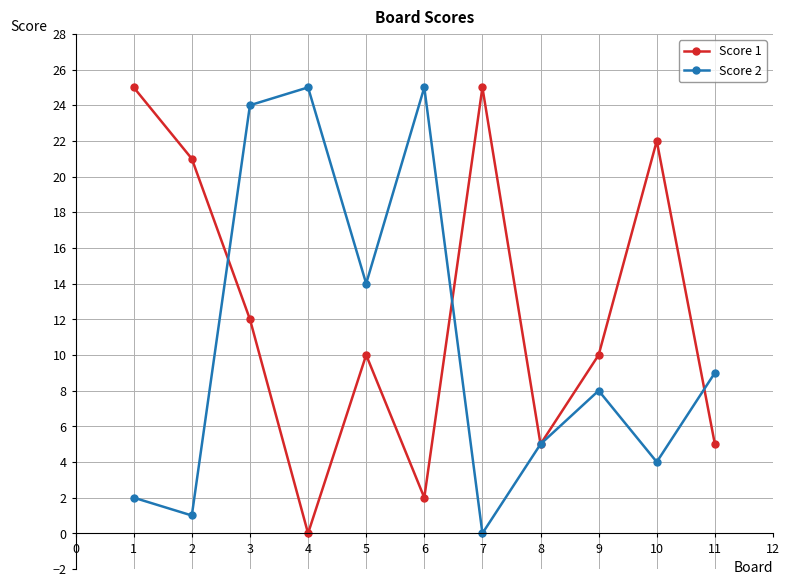

True or false: Score 1 has a value of 25 at 1.

True